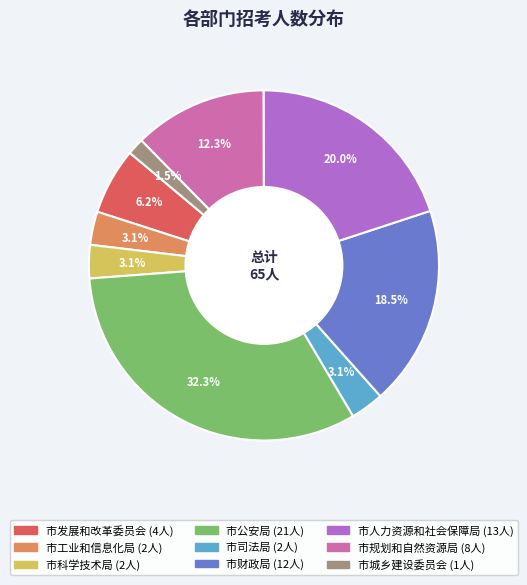

Is there a majority slice in this chart?

No